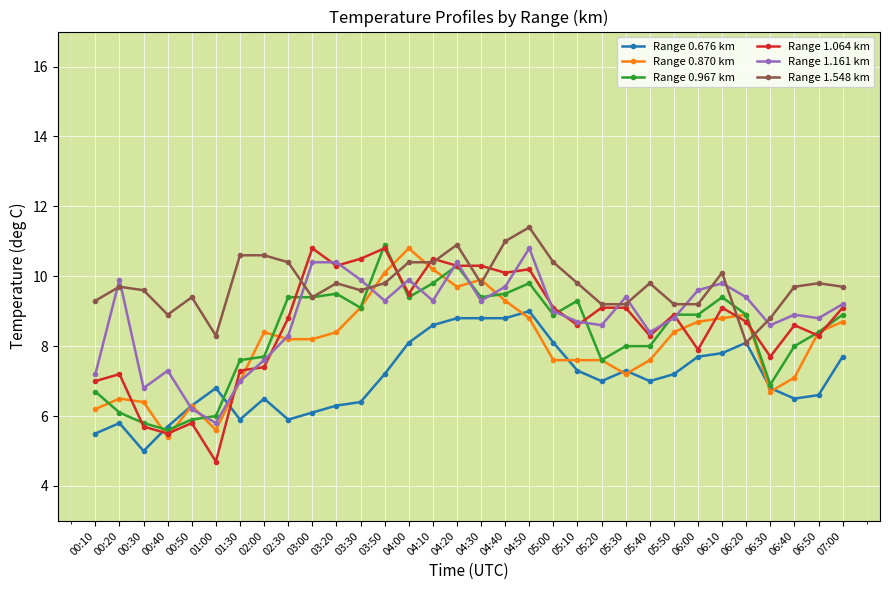

Between 03:50 and 06:10, which series saw the biggest shift?

Range 1.064 km